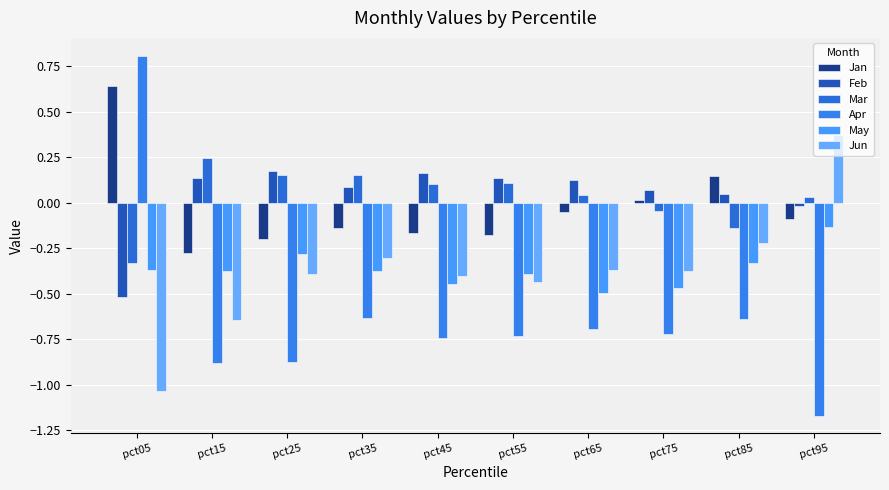

Where does the Mar series first go above 0?

pct15